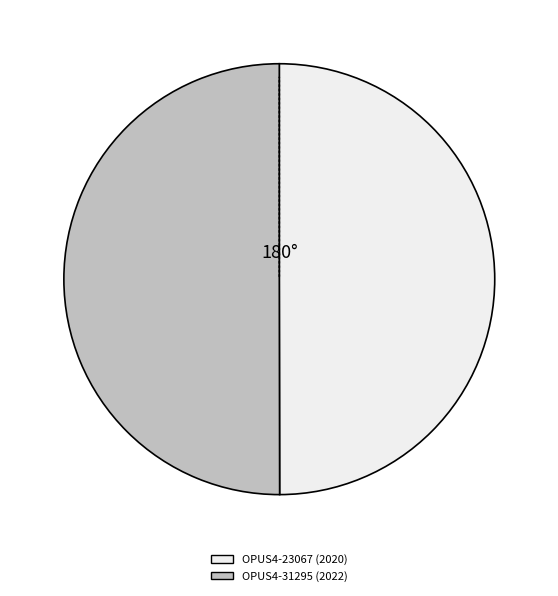

How many segments does this pie chart have?

2